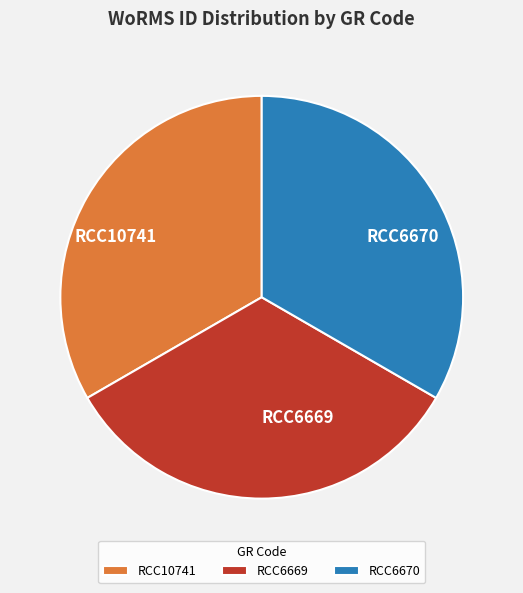

True or false: RCC6670 accounts for 33% of the total.

True